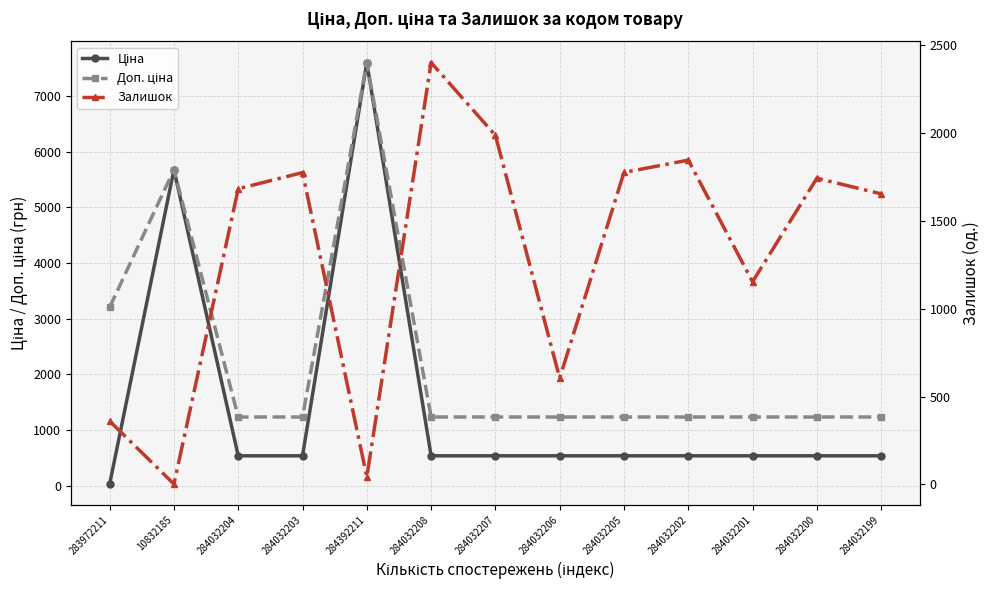

The Доп. ціна series shows 1235.4 at 284032202. True or false?

True